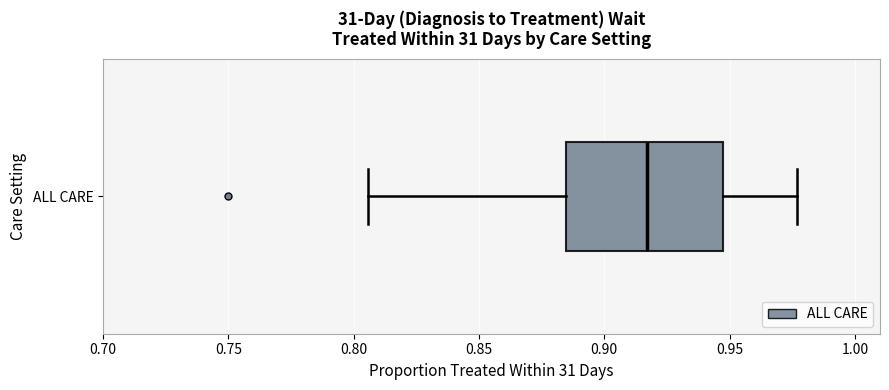

Transcribe this box plot: give where the median line is, the range the box spans, and where the two whiskers end, as read against the x-axis. The values are not printed on the chart, so give them approximately, as read against the axis.

median 0.915, box 0.885 to 0.950, whiskers 0.805 to 0.975